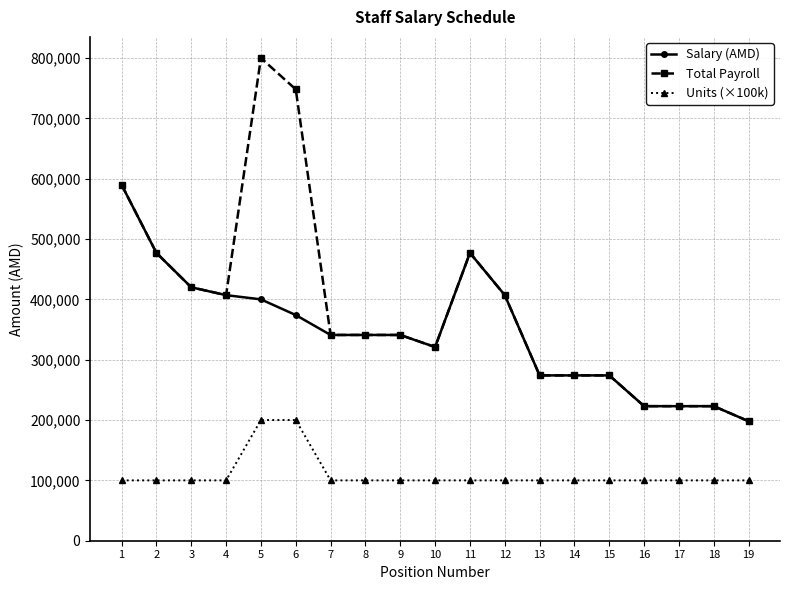

Is it true that Total Payroll equals 341000 at 8?

True